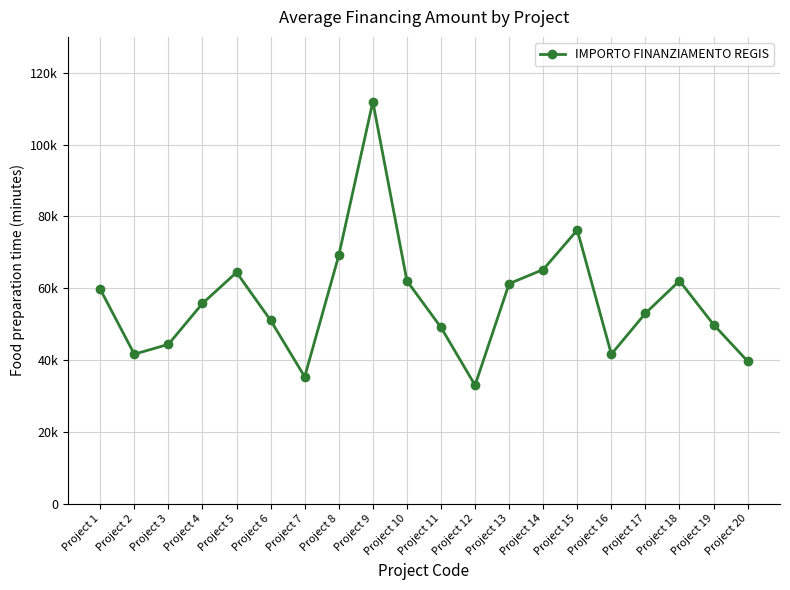

Does the chart have visible grid lines?

Yes